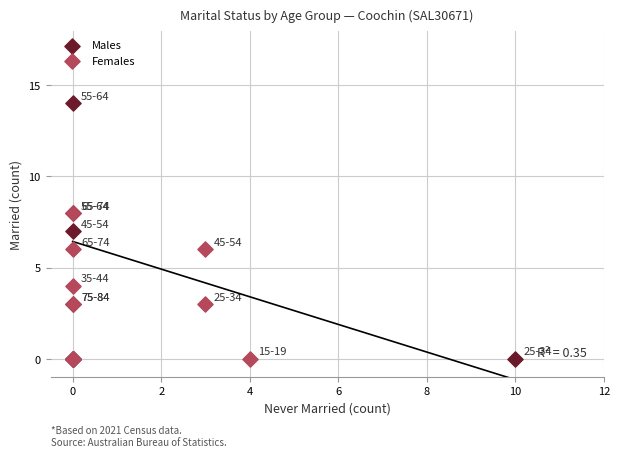

What are all the series names shown in the legend?

Males, Females